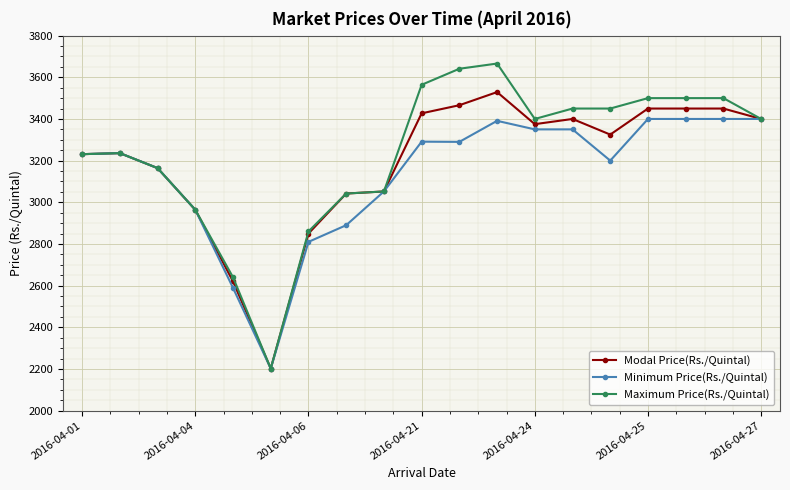

At how many categories does at least one series exceed 3022?

15